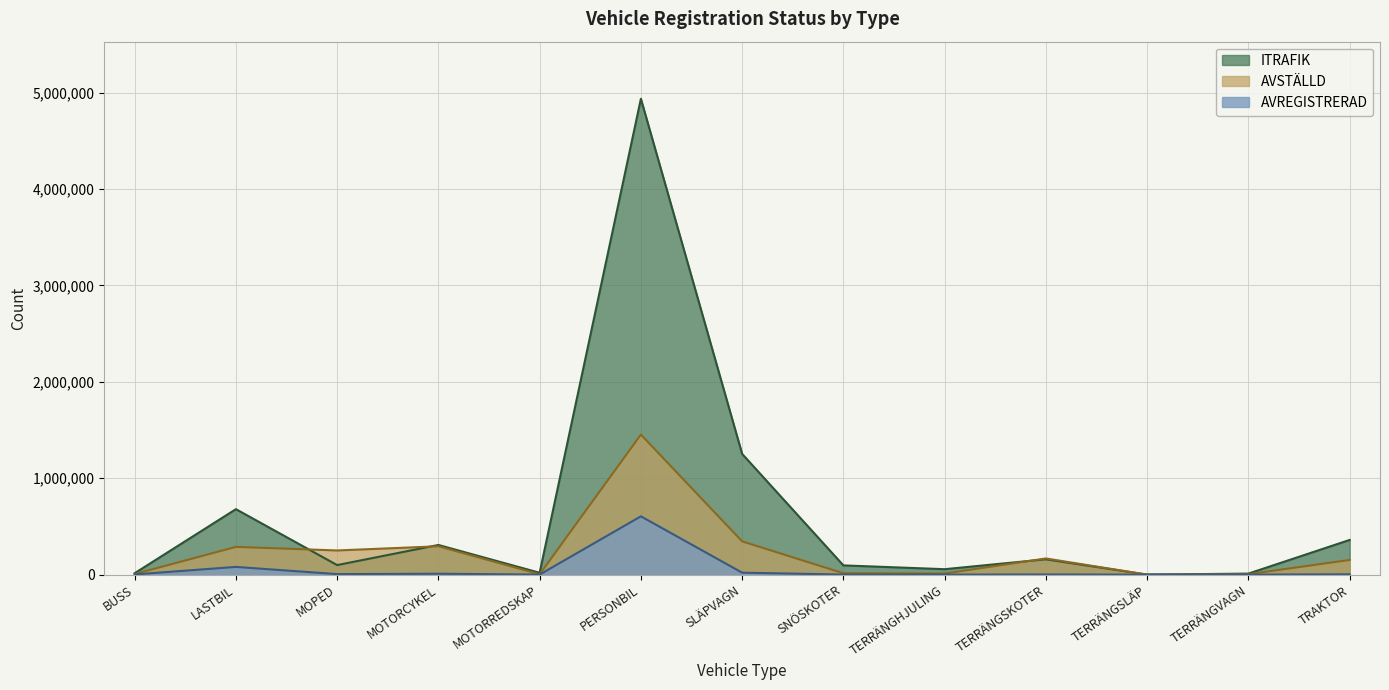

What are all the series names shown in the legend?

ITRAFIK, AVSTÄLLD, AVREGISTRERAD